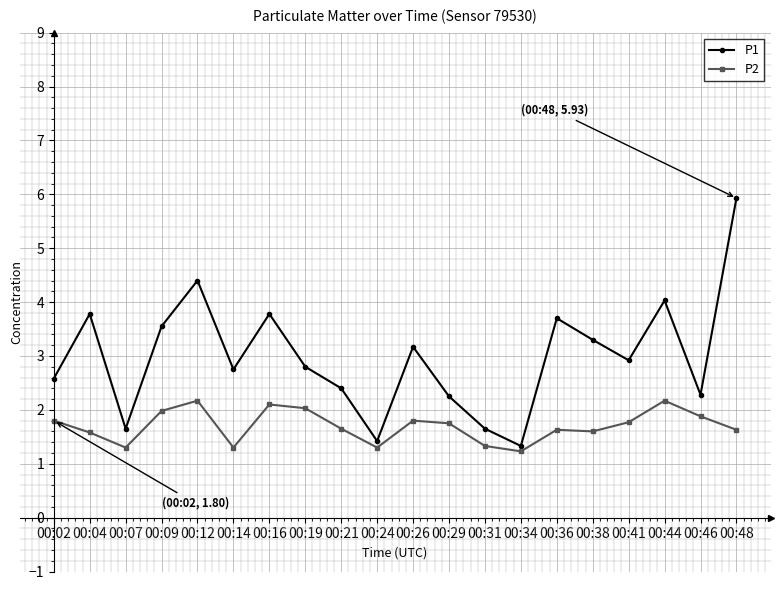

What is the value of the P2 point at the 5th from the left?

2.2